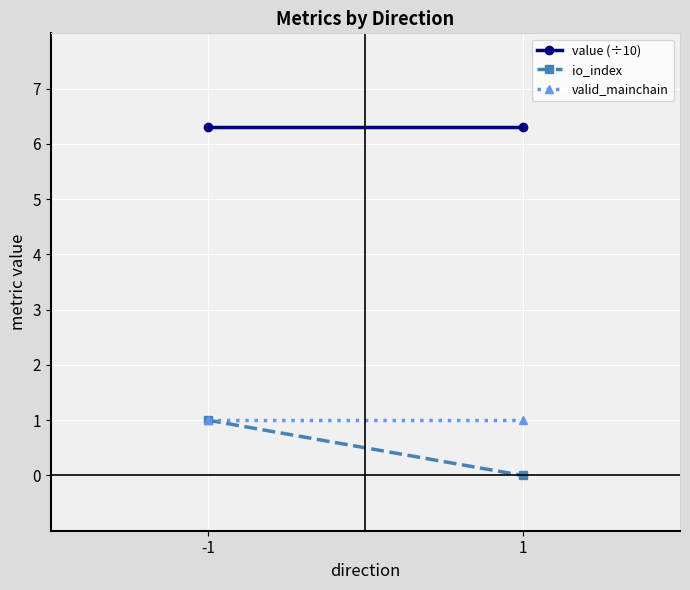

The io_index series shows 0.0 at 1. True or false?

True